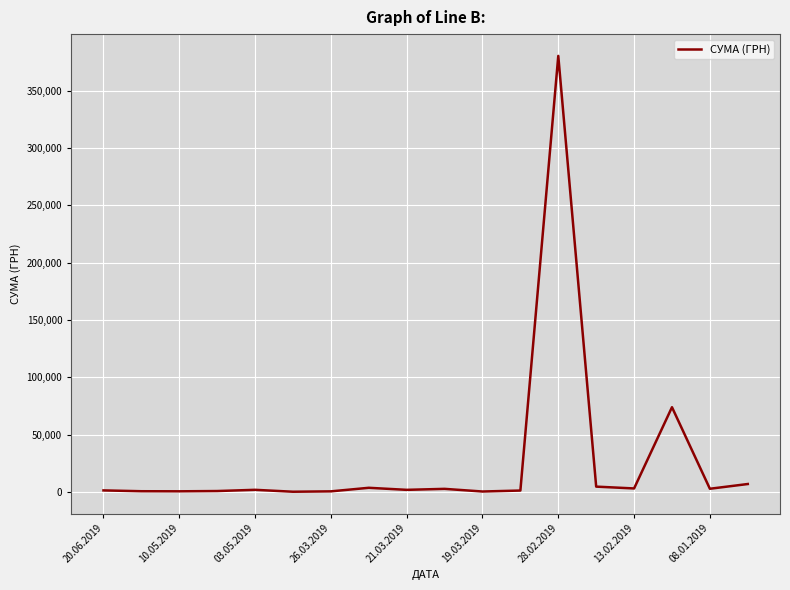

What is the greatest value displayed?

380463.3